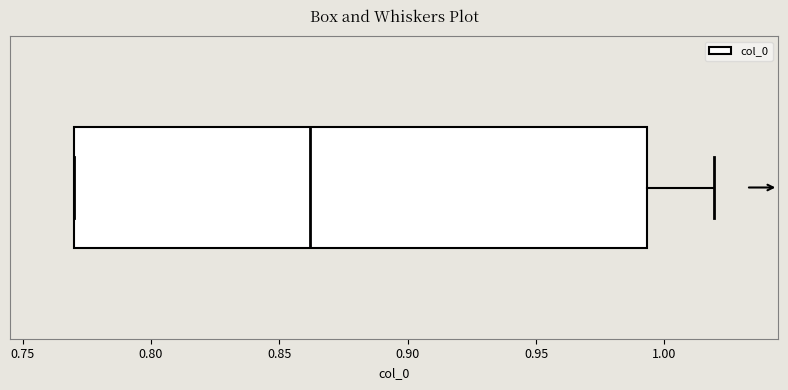

Read this box plot against the x-axis: the position of the median line, the range covered by the box, and the ends of both whiskers. The values are not printed on the chart, so give them approximately, as read against the axis.

median 0.860, box 0.770 to 0.995, whiskers 0.770 to 1.020